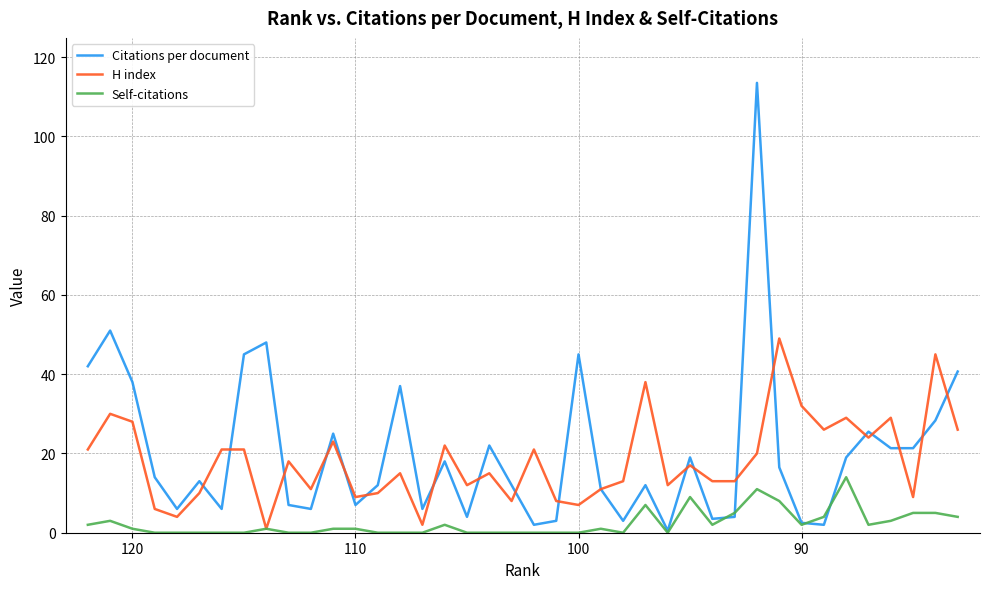

The H index series shows 9.4 at 27. True or false?

False